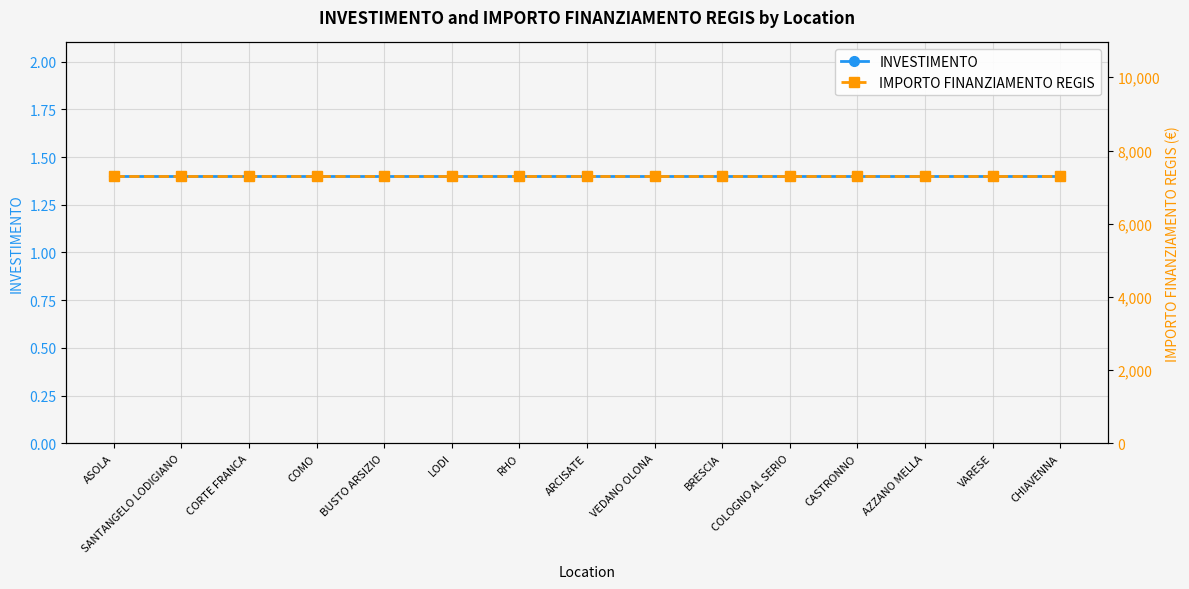

Does the chart display data point markers on the line(s)?

Yes